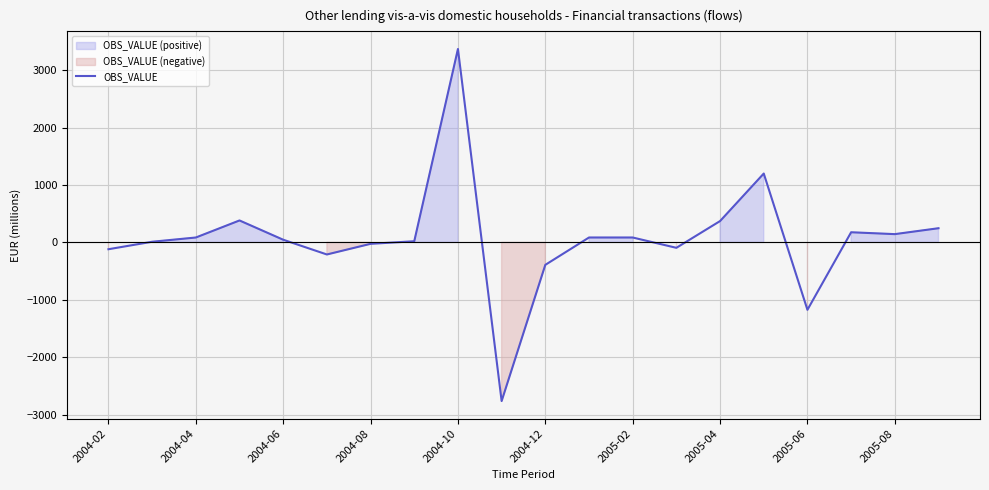

Does the chart display data point markers on the line(s)?

No